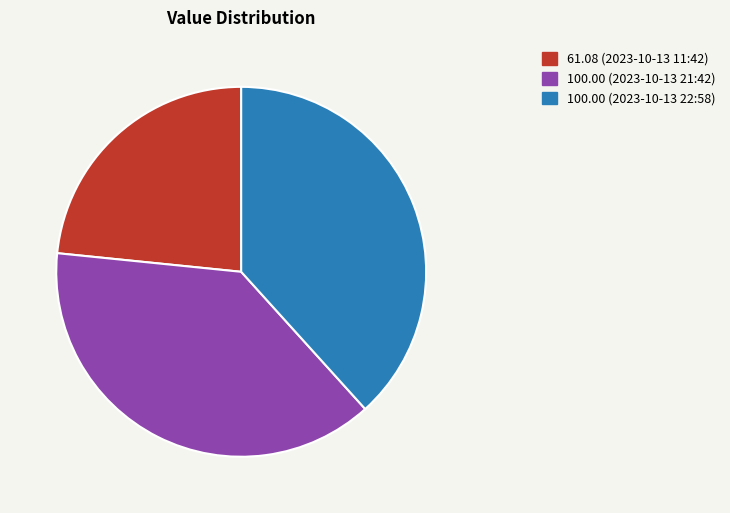

Is there a majority slice in this chart?

No